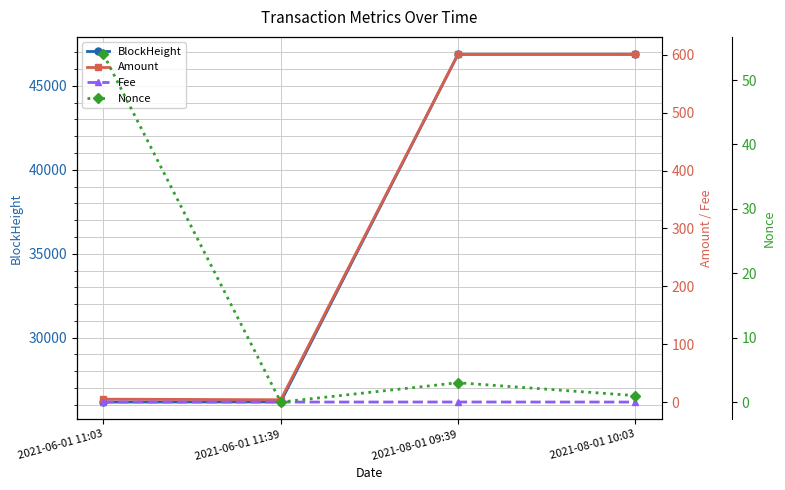

What is the label of the 3rd point from the right?

2021-06-01 11:39